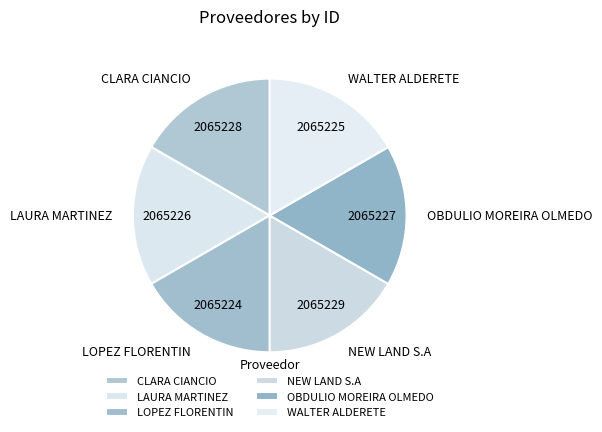

Does LAURA MARTINEZ account for over 50% of the chart?

No